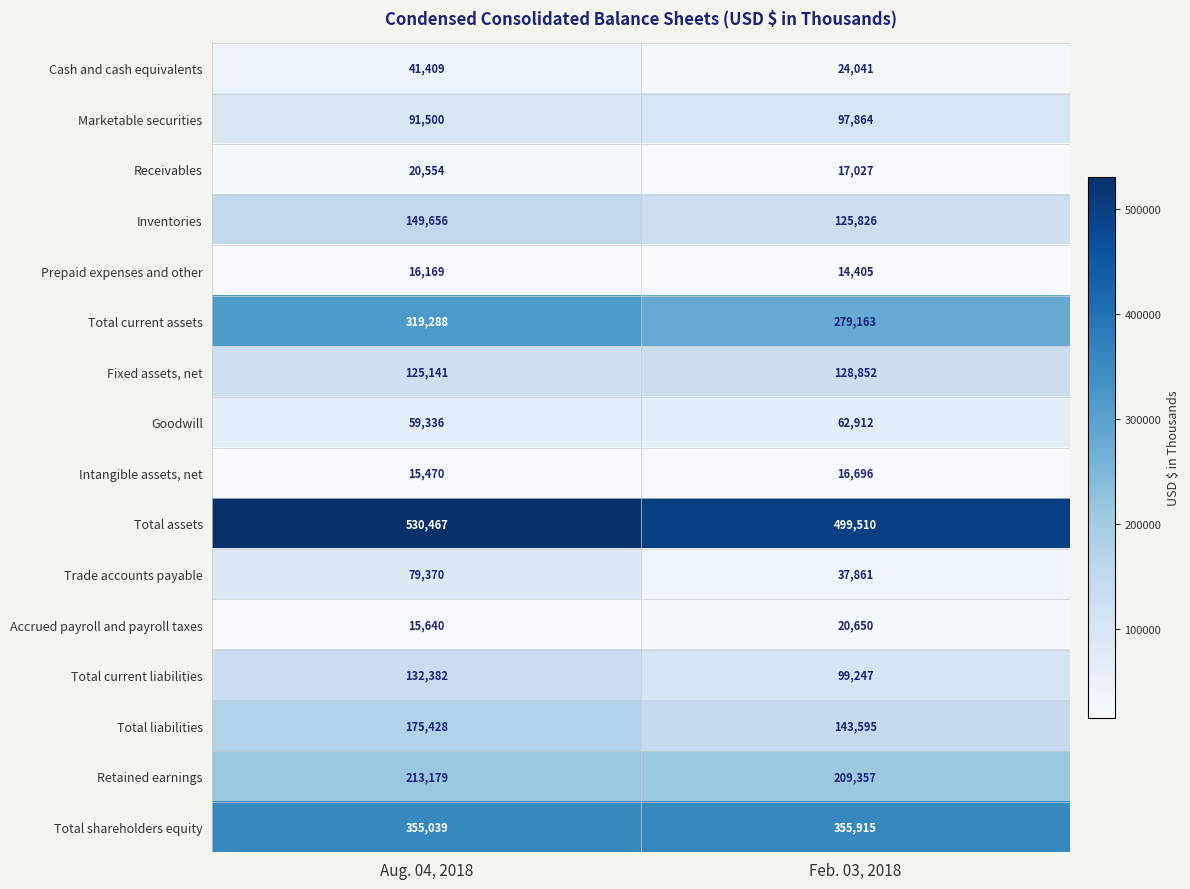

At Aug. 04, 2018, list the series in order from largest to smallest.

Total assets, Total shareholders equity, Total current assets, Retained earnings, Total liabilities, Inventories, Total current liabilities, Fixed assets, net, Marketable securities, Trade accounts payable, Goodwill, Cash and cash equivalents, Receivables, Prepaid expenses and other, Accrued payroll and payroll taxes, Intangible assets, net